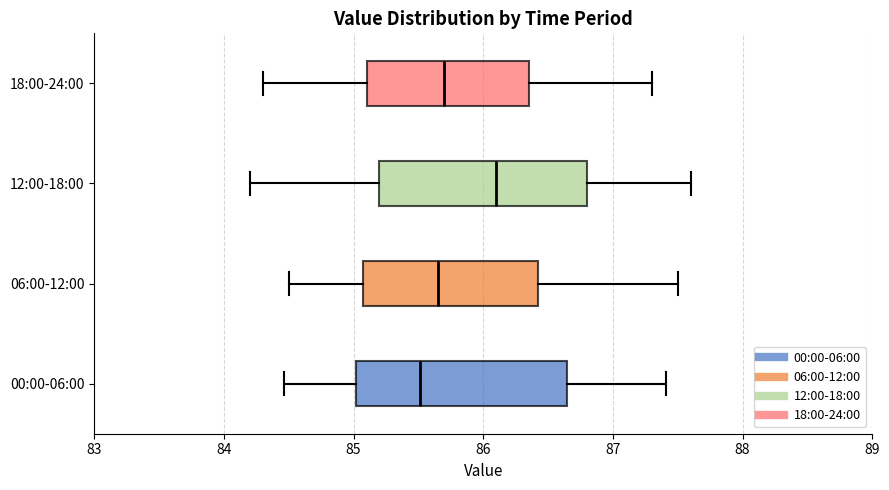

Which box's median line is the furthest to the left?

00:00-06:00